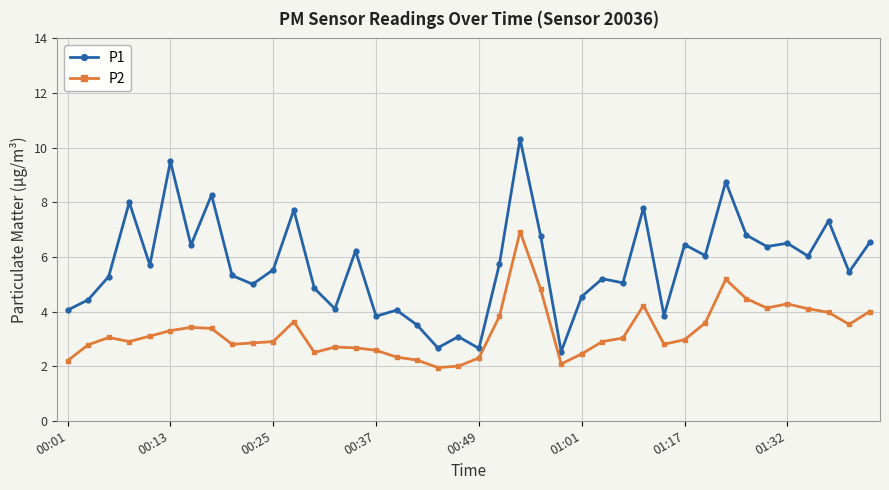

True or false: P1 and P2 cross at least once.

False